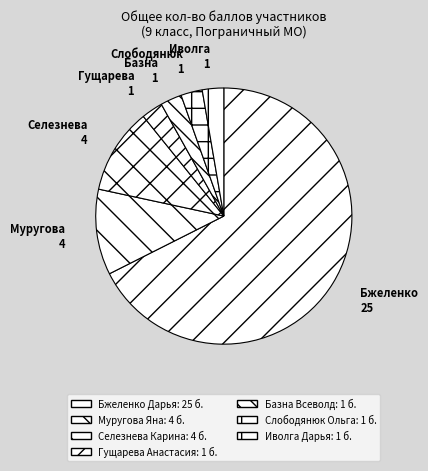

How many slices are in this pie chart?

7